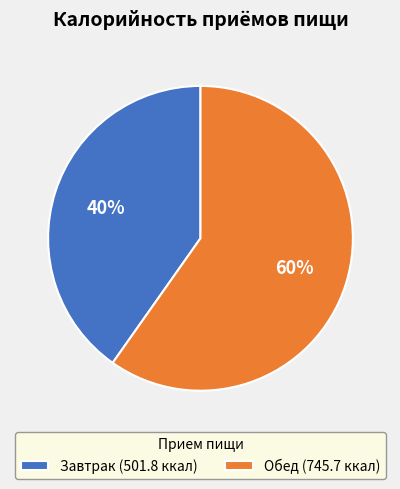

What is the largest slice in the pie chart?

Обед